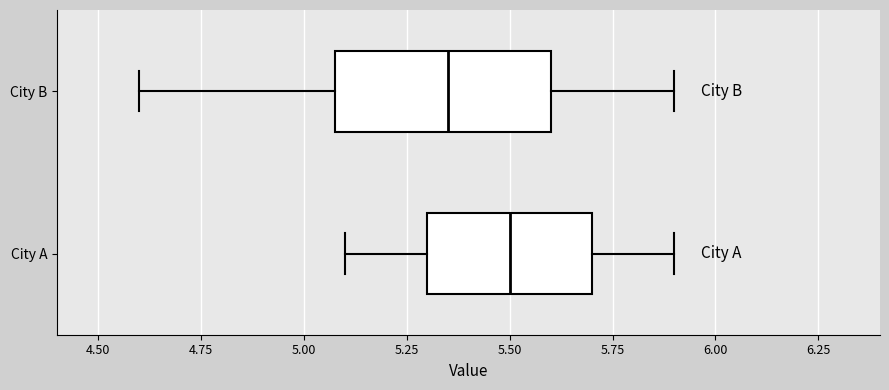

Which box's median line is the furthest to the left?

City B